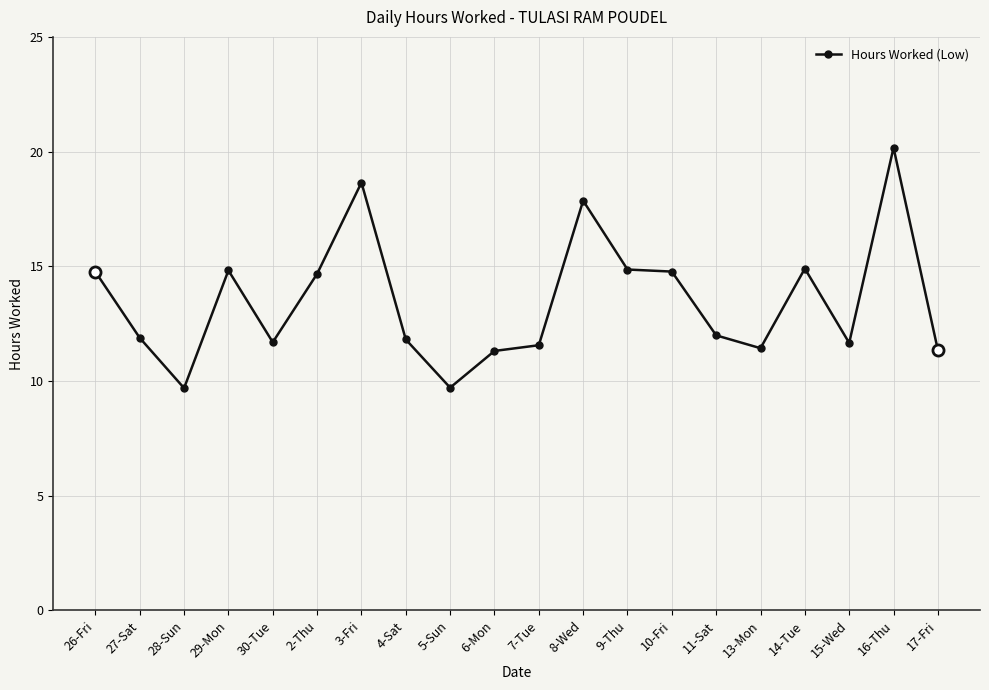

The value at 10-Fri is 5.6. True or false?

False